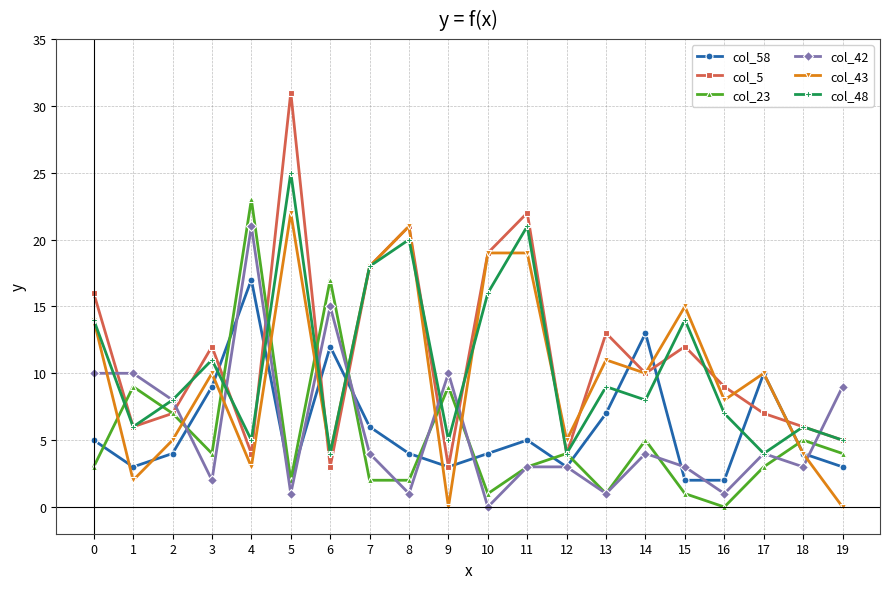

True or false: col_58 has a value of 2 at 16.

True